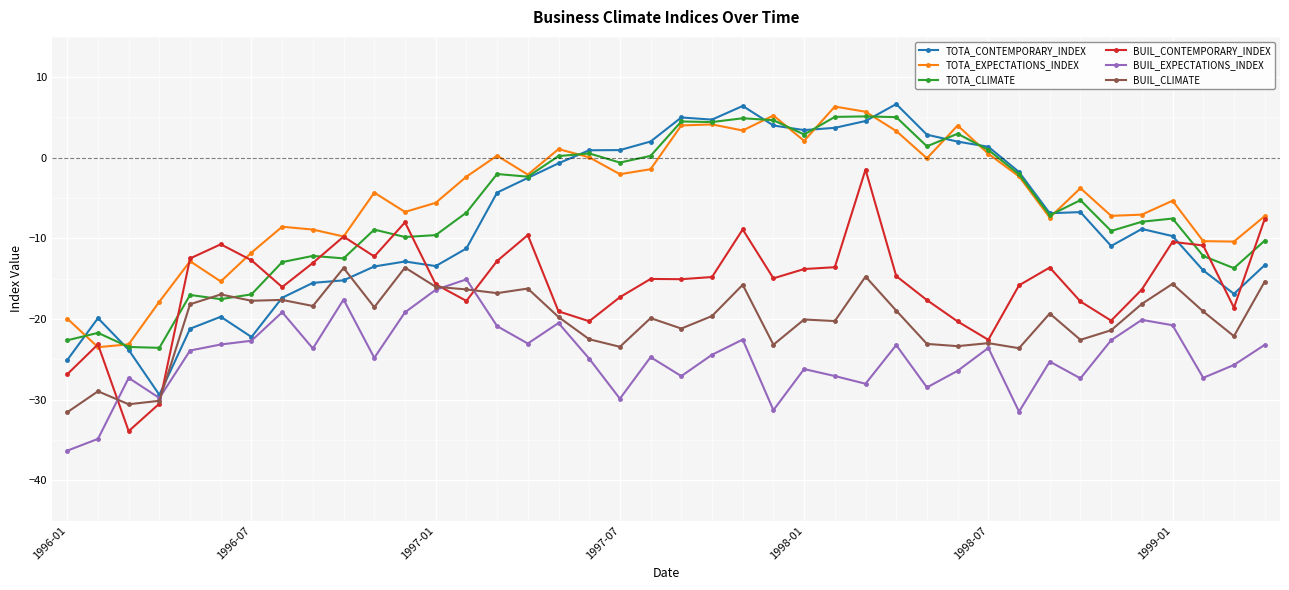

What is the difference between the maximum and minimum values in the BUIL_CLIMATE series?

18.0